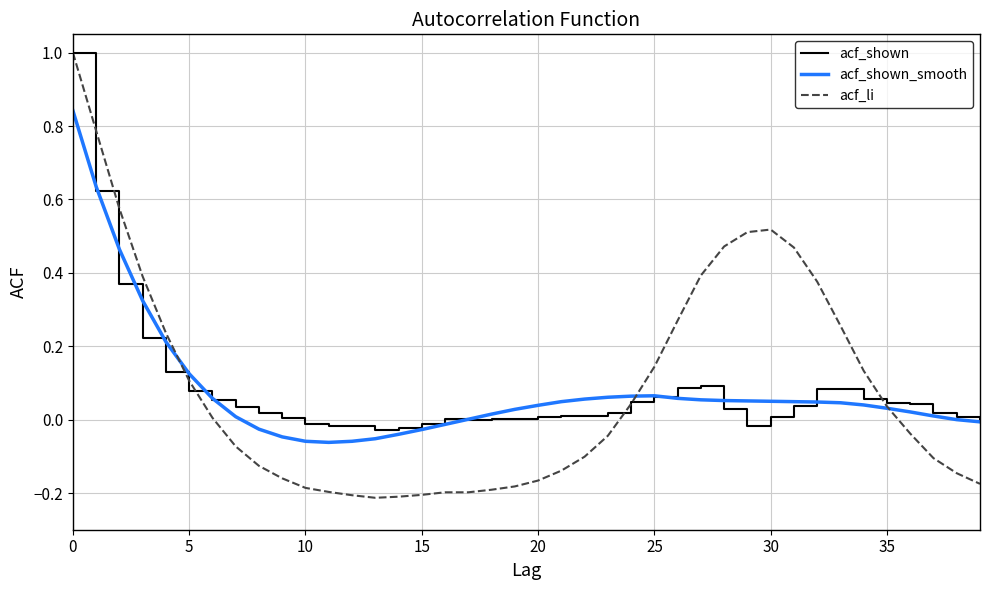

What is the difference between the maximum and minimum values in the acf_shown_smooth series?

0.9